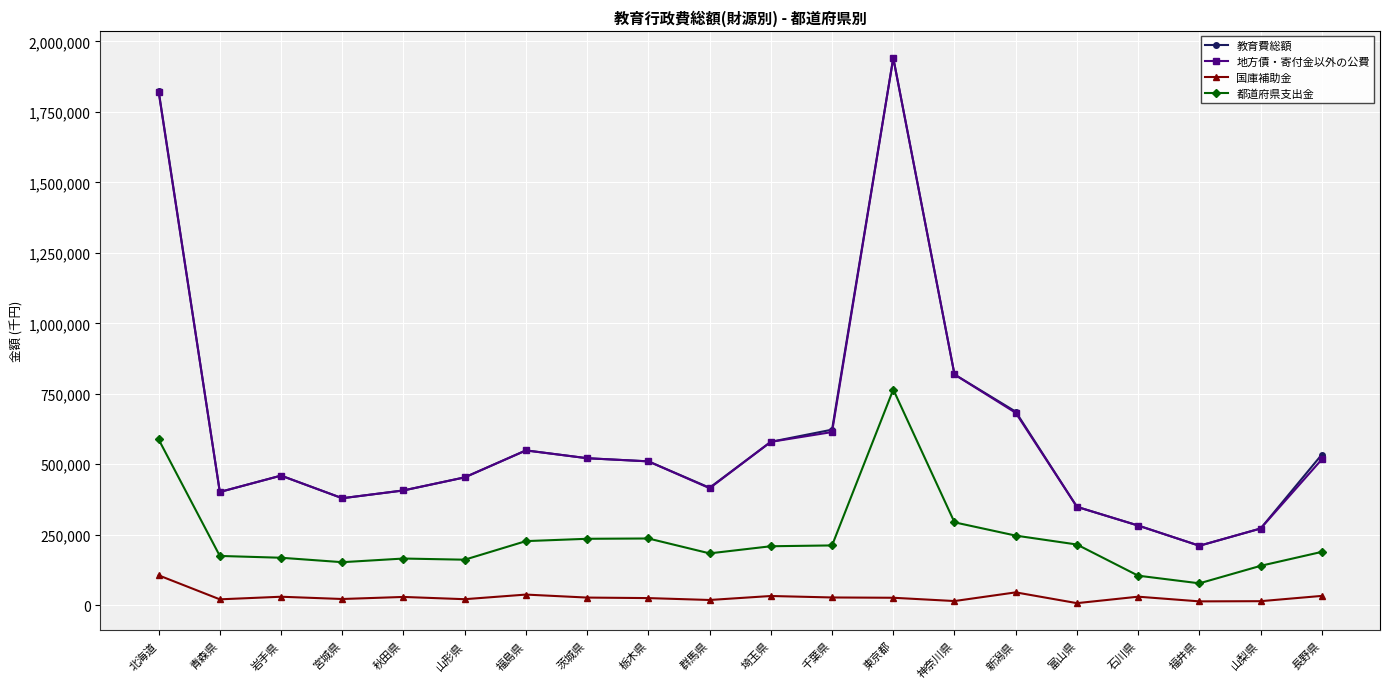

What are all the series names shown in the legend?

教育費総額, 地方債・寄付金以外の公費, 国庫補助金, 都道府県支出金